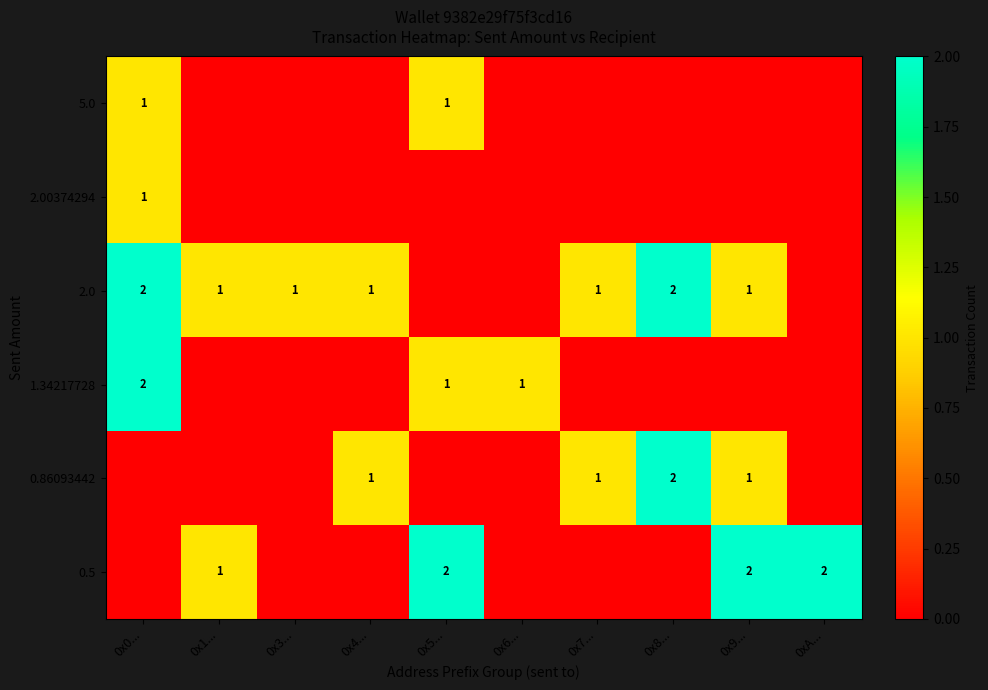

What is the sum of the 0.5 values at 0xA... and 0x9...?

4